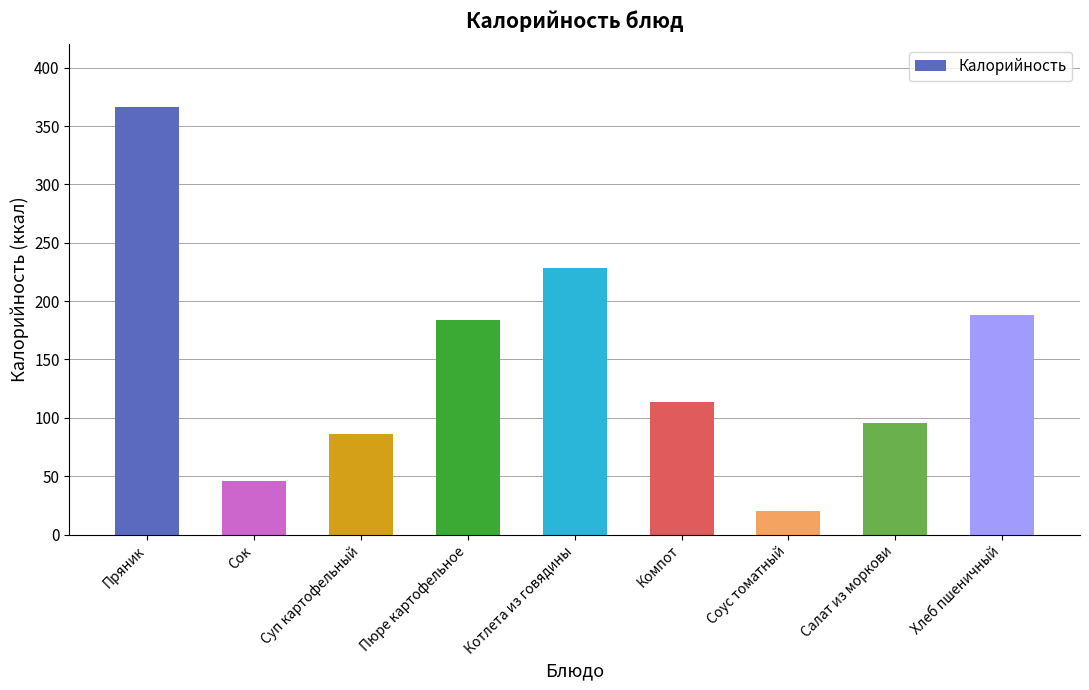

List the labels in order of value, largest first.

Пряник, Котлета из говядины, Хлеб пшеничный, Пюре картофельное, Компот, Салат из моркови, Суп картофельный, Сок, Соус томатный